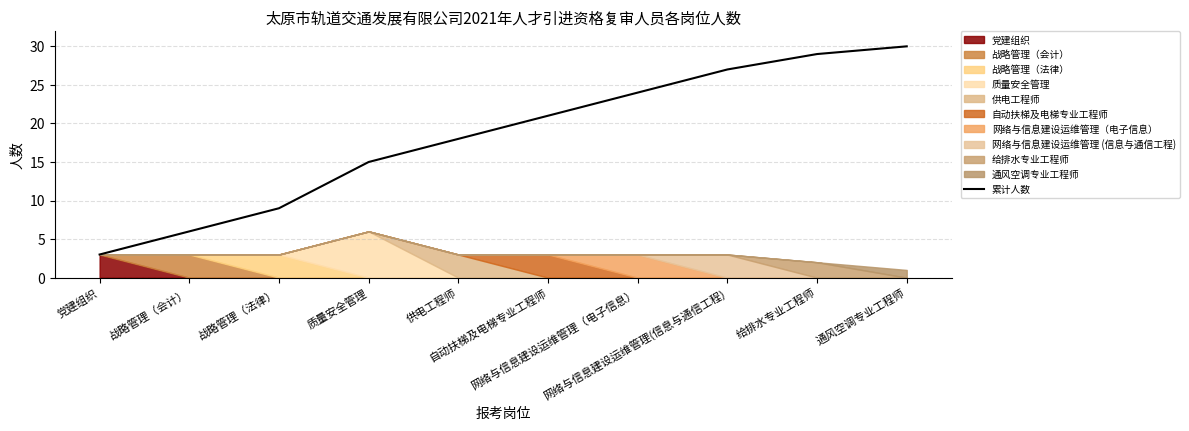

What is the average value?

18